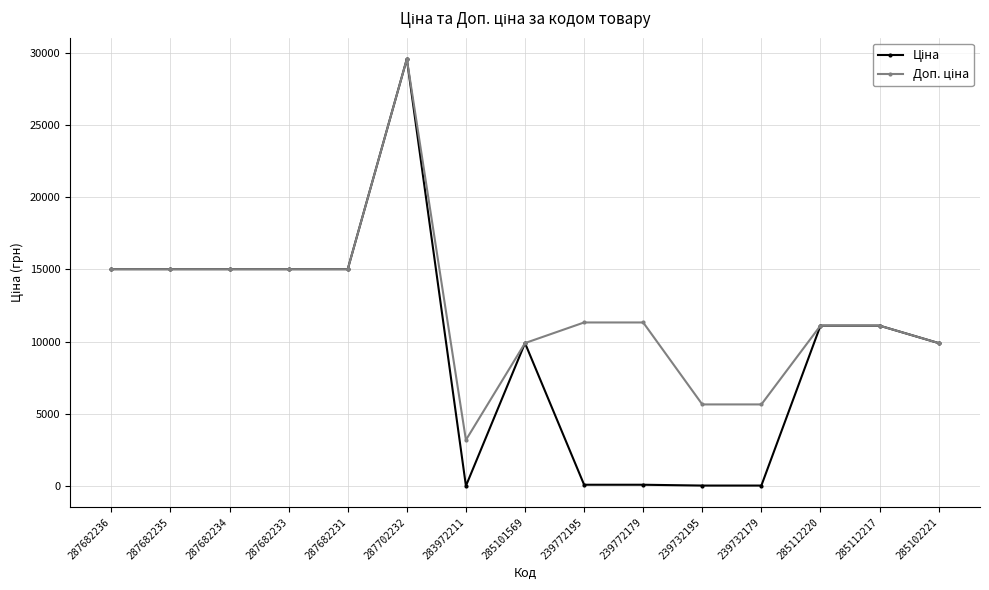

At which category is the sum across all series the highest?

287702232